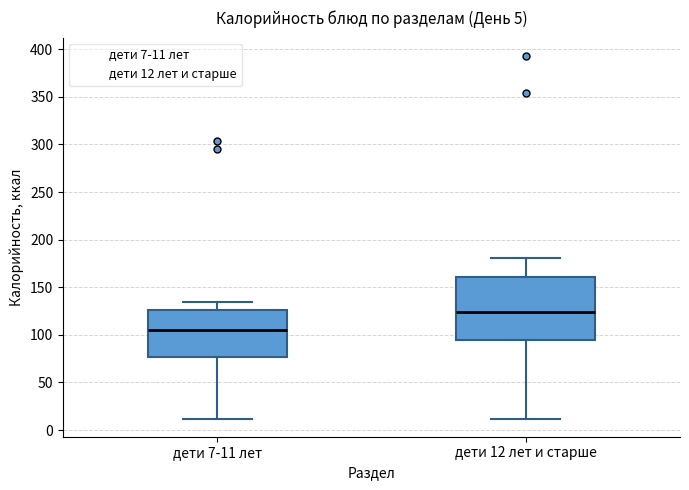

Which box is the tallest, from its lower edge to its upper edge?

дети 12 лет и старше